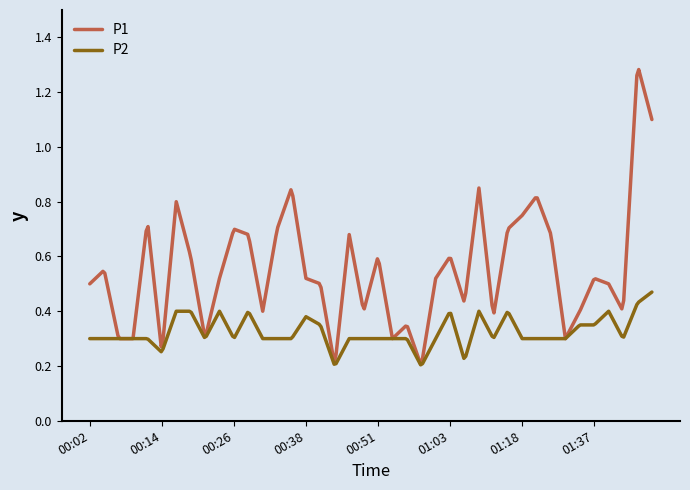

List the series in order of their overall mean, highest first.

P1, P2